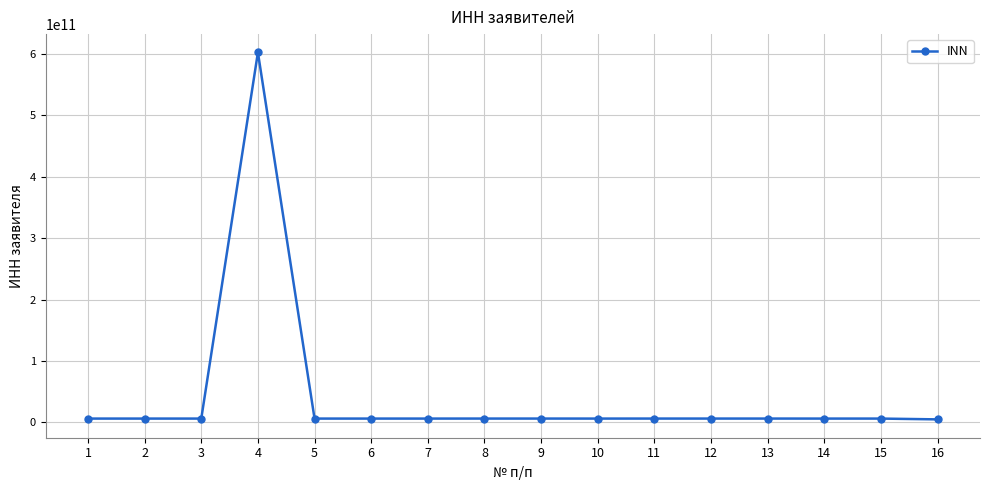

True or false: the data shows 6003000472 at 5.

True